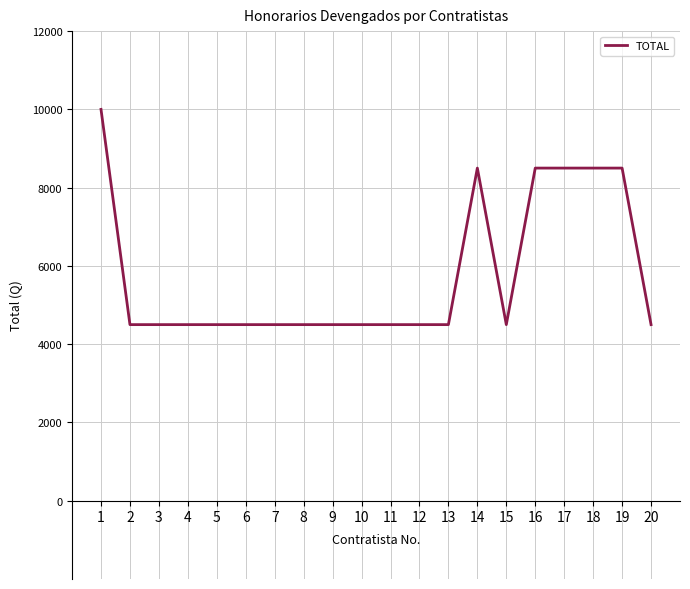

How many distinct data groups are displayed?

1